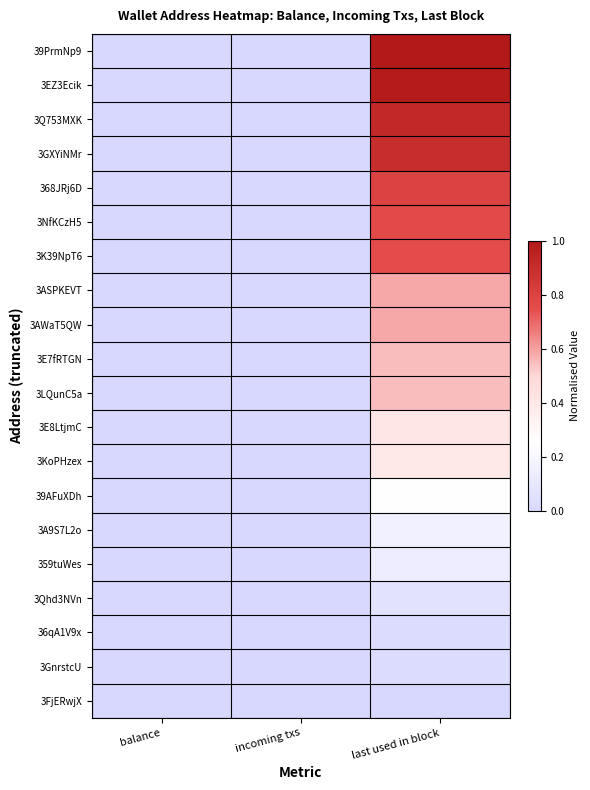

Which series has the largest total across all categories?

39PrmNp9